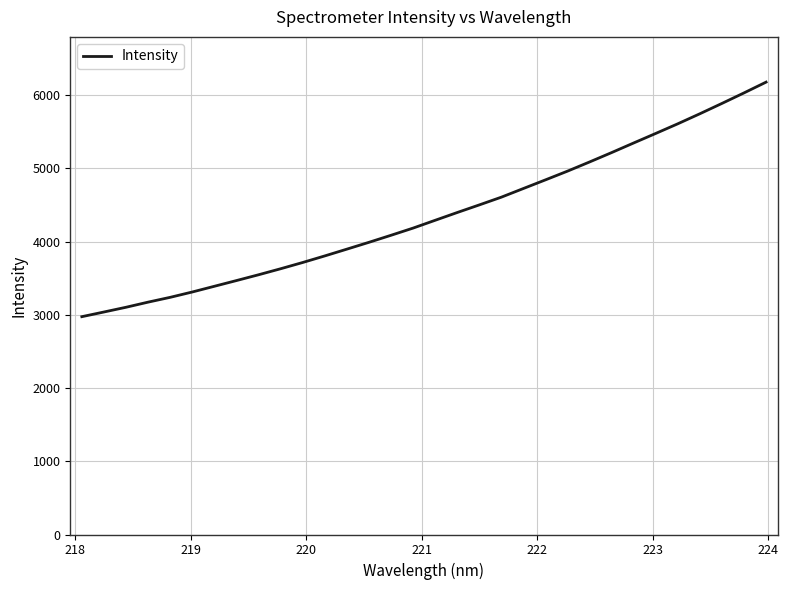

What is the maximum value shown in the chart?

6176.5